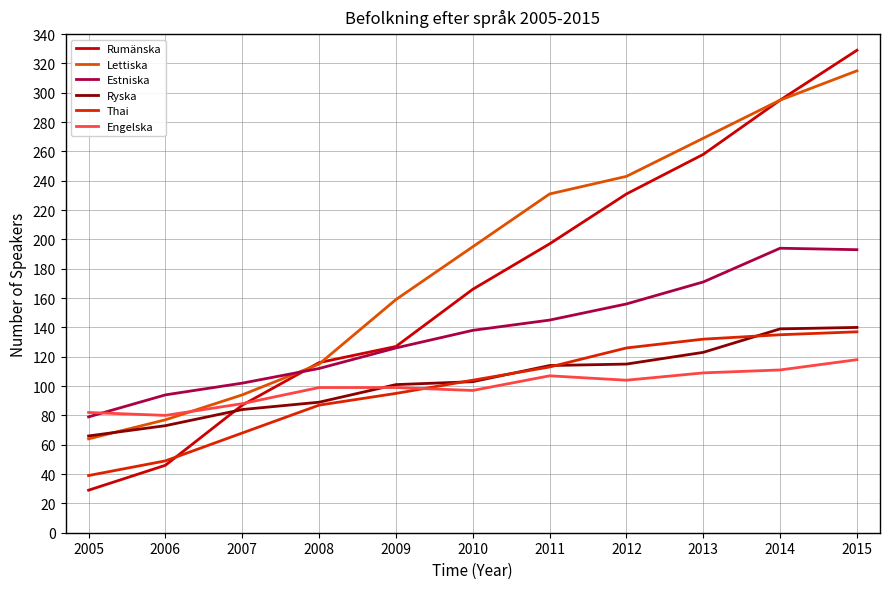

The Ryska series shows 73 at 2006. True or false?

True